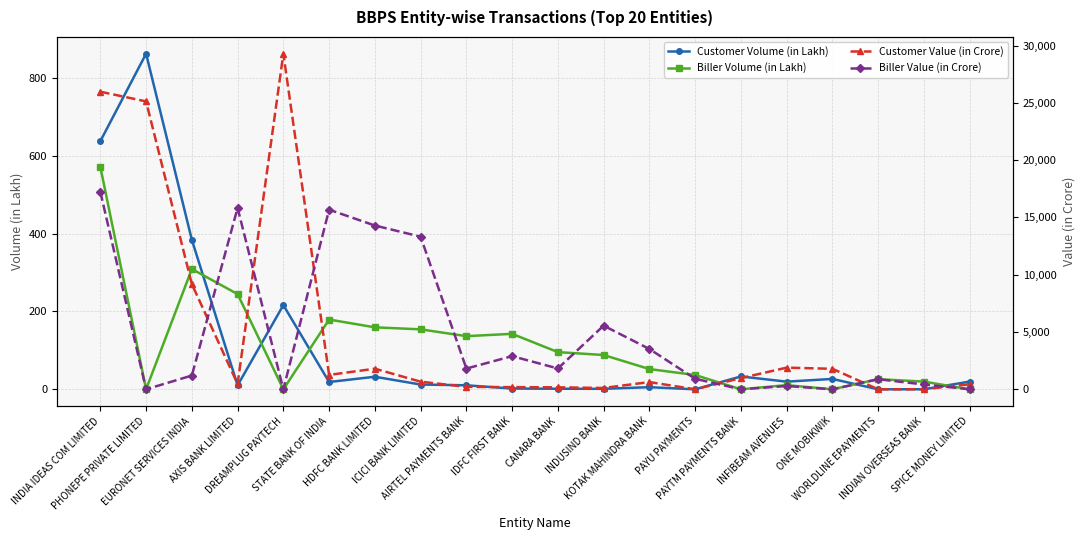

True or false: Biller Value (in Crore) and Customer Value (in Crore) cross at least once.

True